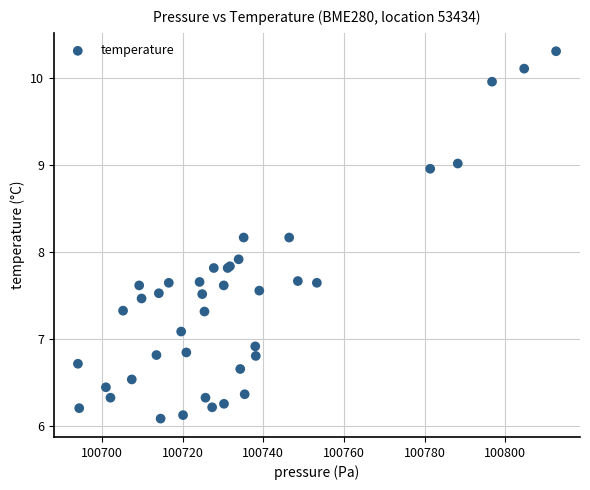

What Y value in the scatter plot is closest to 8?

7.9